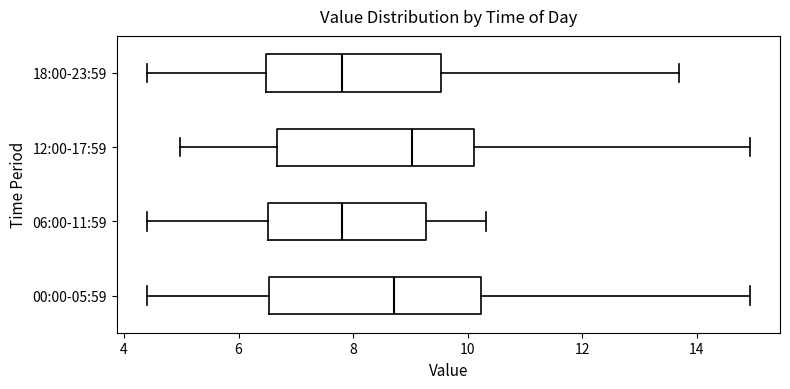

Where is the left edge of the box for 00:00-05:59 on the x-axis? The values are not printed on the chart, so give them approximately, as read against the axis.

6.6